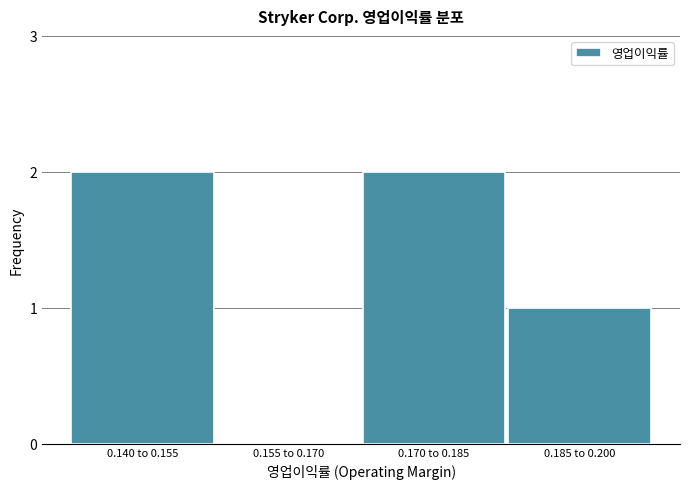

Reading left to right, extract all data points from this chart.

0.140 to 0.155=2	0.155 to 0.170=0	0.170 to 0.185=2	0.185 to 0.200=1